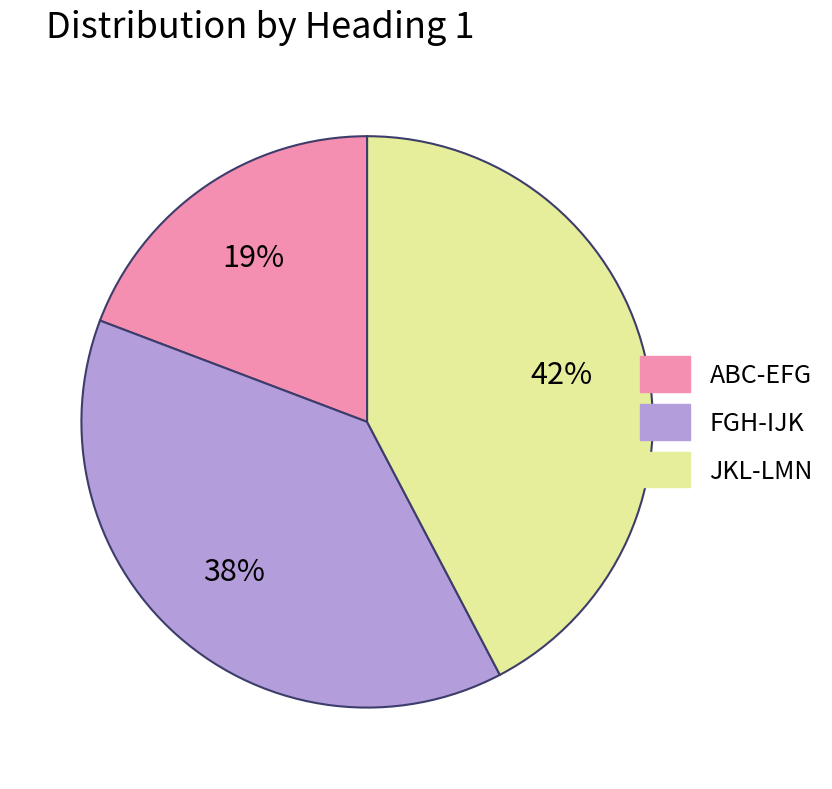

Is there a majority slice in this chart?

No